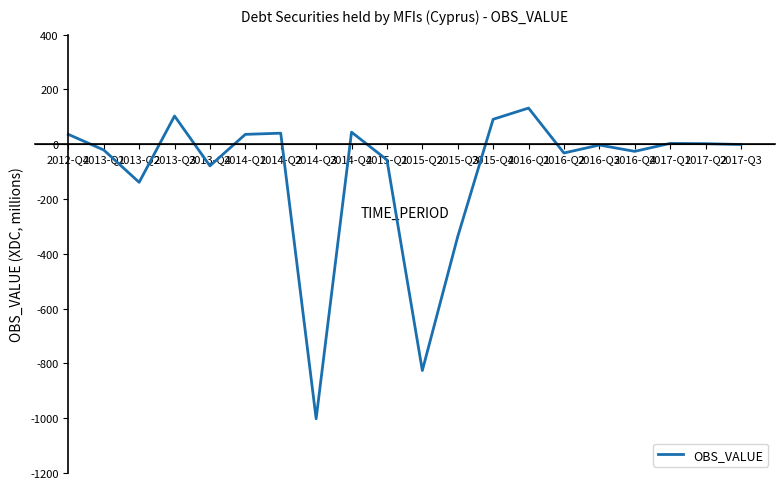

True or false: there are more than 1 points higher than both neighbors.

True